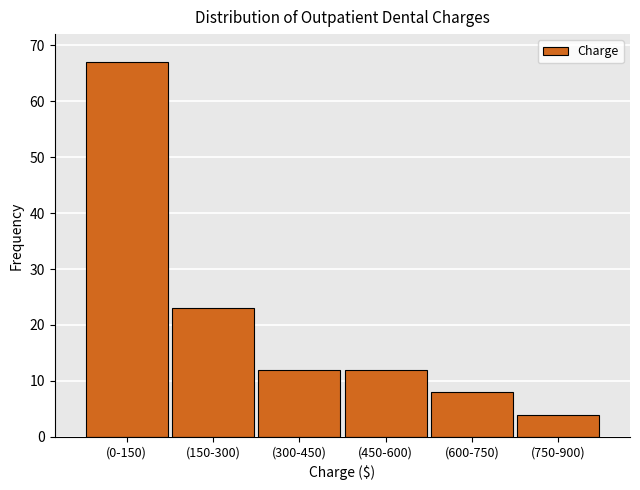

Reading left to right, extract all data points from this chart.

67	23	12	12	8	4